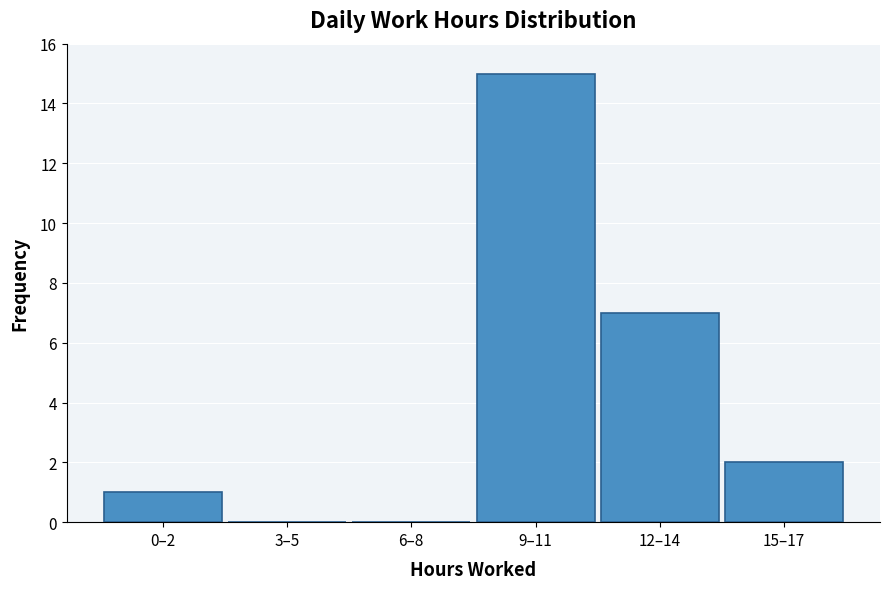

What is the change in value from 0–2 to 9–11?

+14